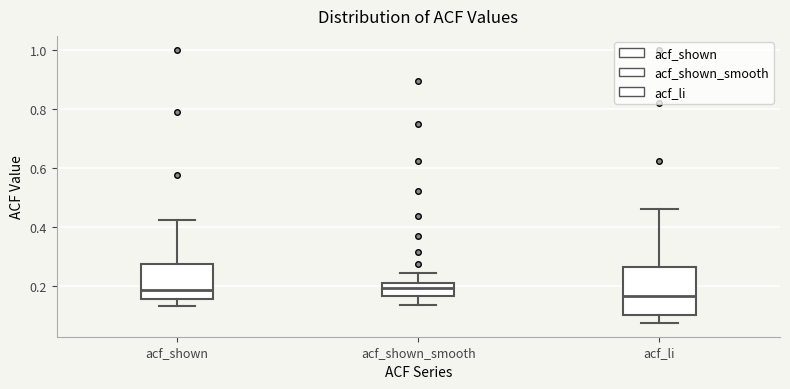

Which box is the tallest, from its lower edge to its upper edge?

acf_li